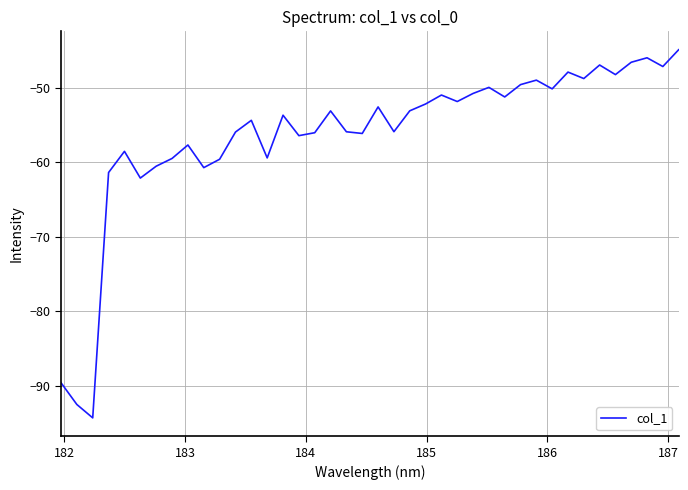

What is the greatest value displayed?

-44.9